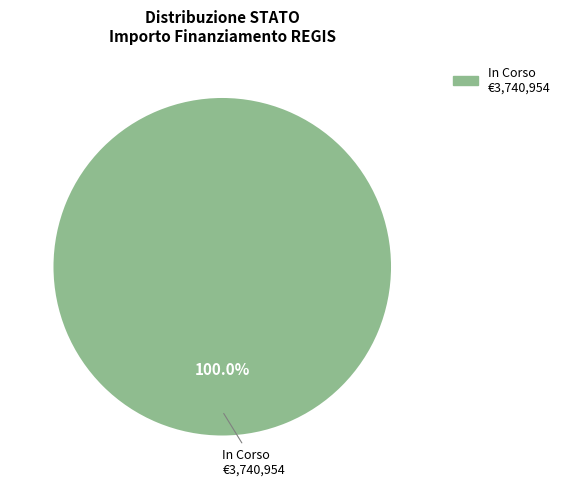

Count the number of slices in the pie.

1